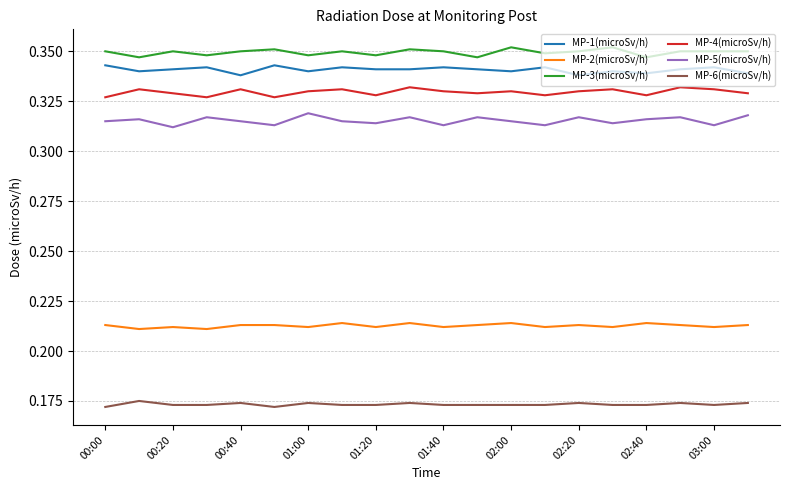

True or false: MP-4(microSv/h) and MP-6(microSv/h) cross at least once.

False